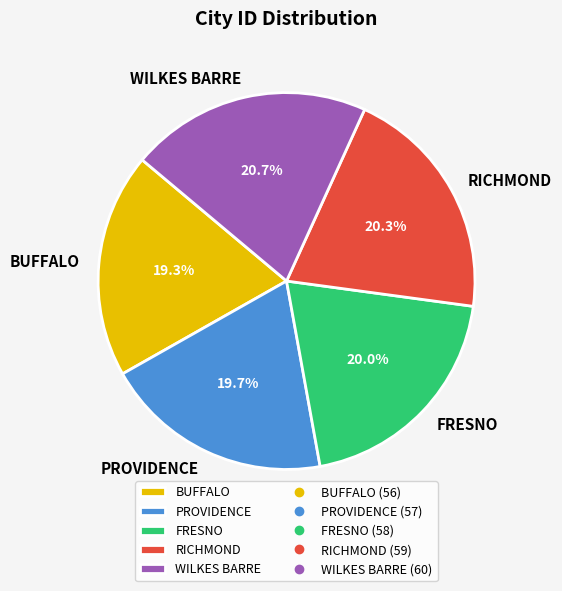

Is the sum of BUFFALO and WILKES BARRE greater than half?

No